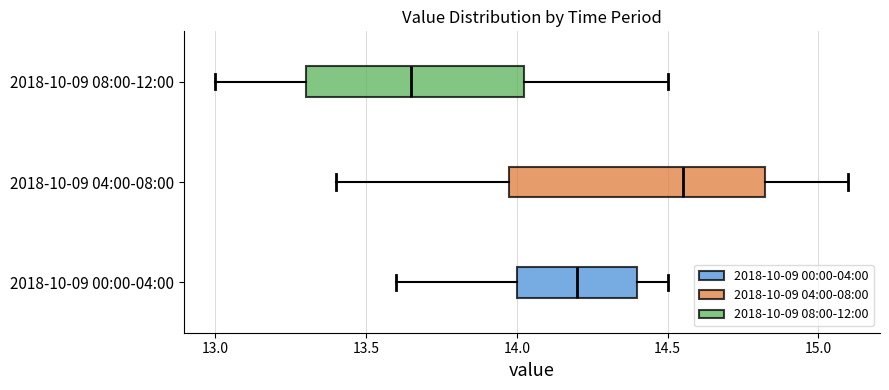

Which box has the furthest to the left median line?

2018-10-09 08:00-12:00